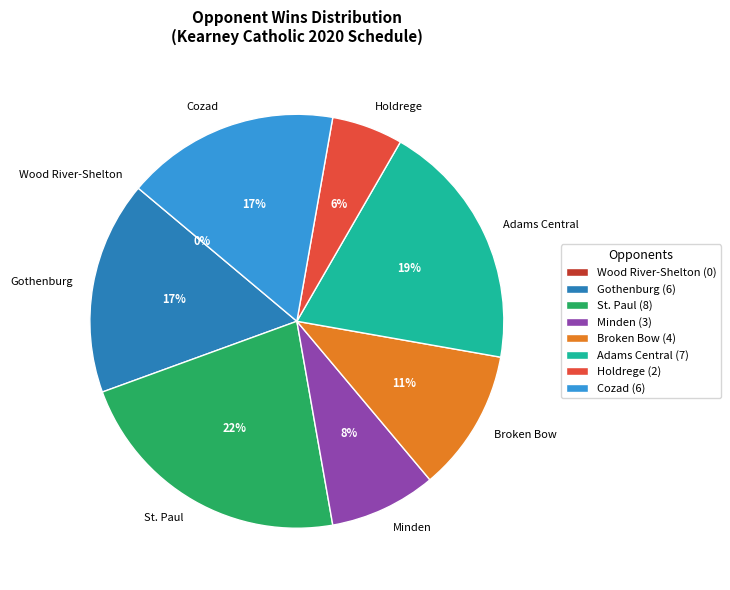

Is Broken Bow the majority of the pie?

No